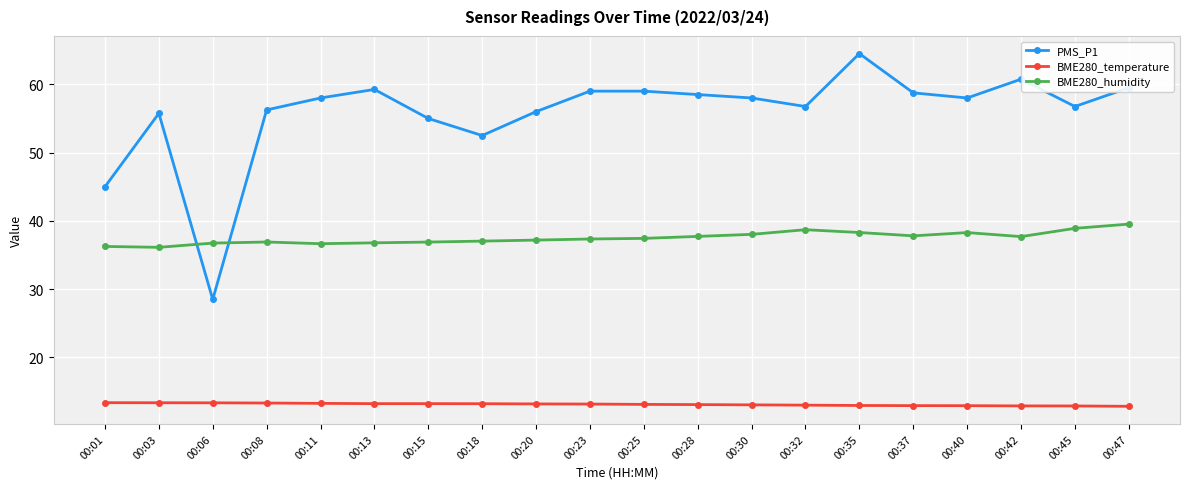

Where is PMS_P1 nearest to the value 46?

00:01